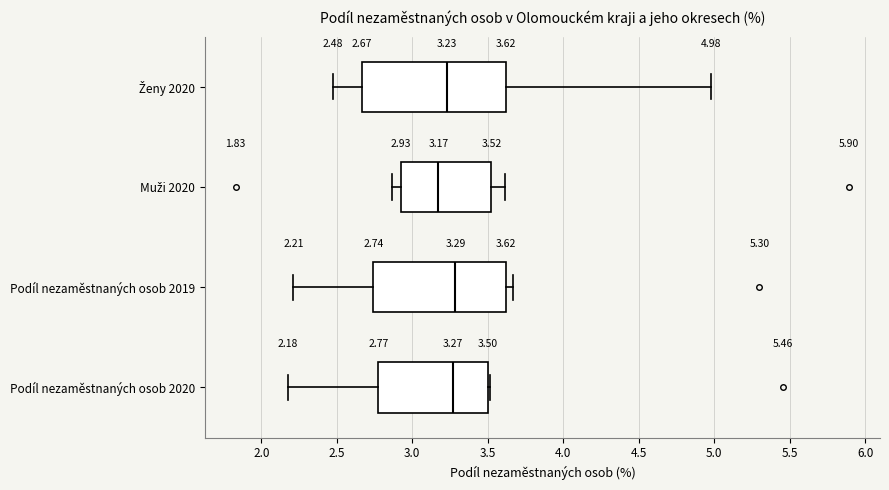

Which box is the widest, from its left edge to its right edge?

Ženy 2020